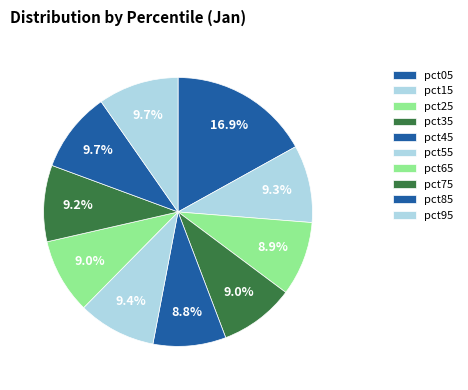

How many segments does this pie chart have?

10